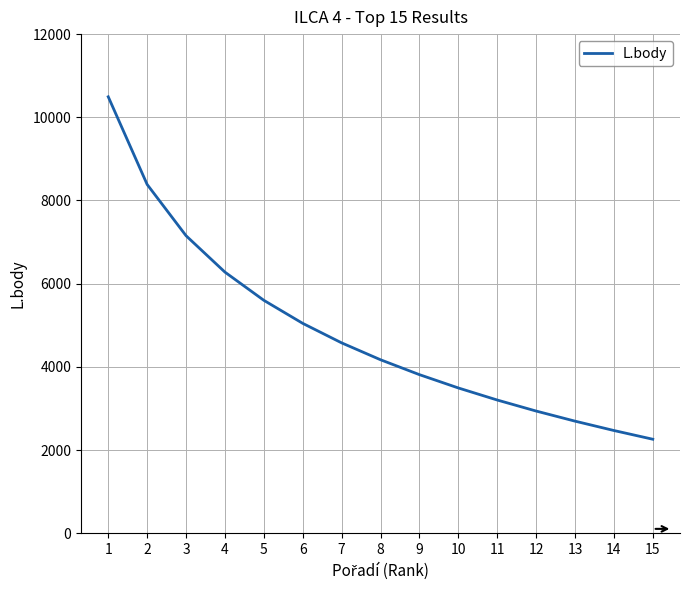

The value at 11 is 3203. True or false?

True